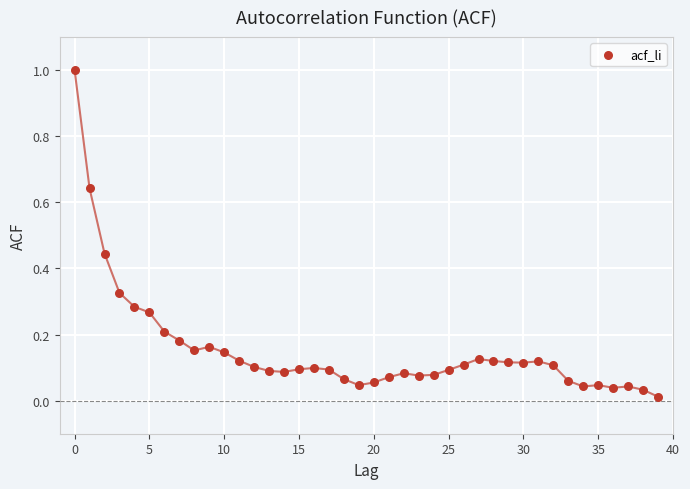

What is the range of Y values (max minus min)?

1.0